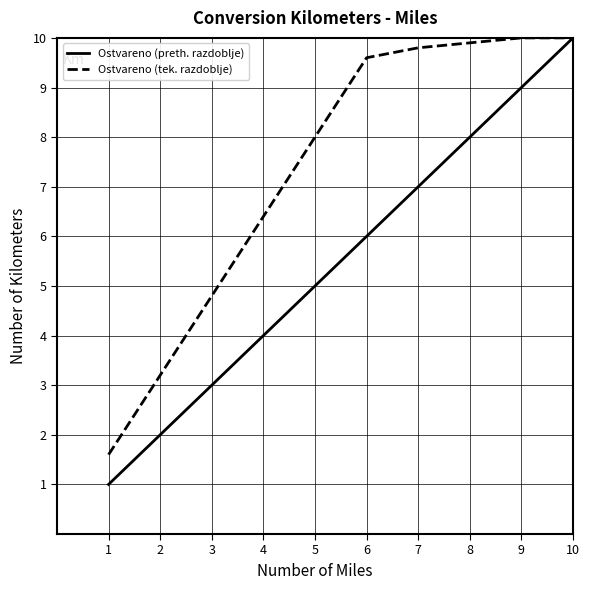

Rank the series by their average value, from highest to lowest.

Ostvareno (tek. razdoblje), Ostvareno (preth. razdoblje)